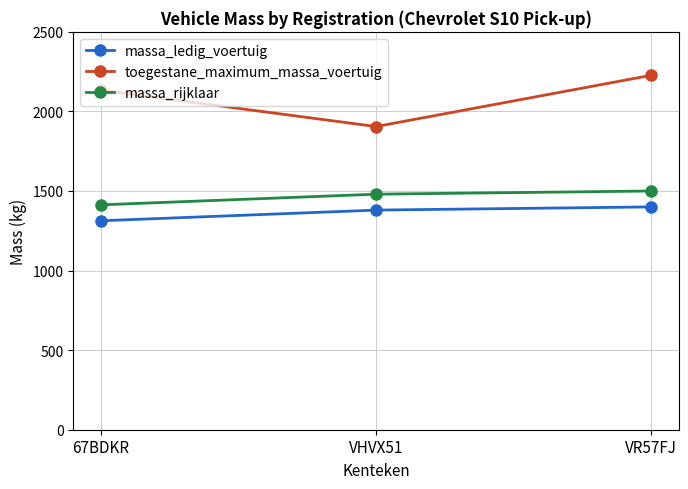

What position from the left is VR57FJ?

3